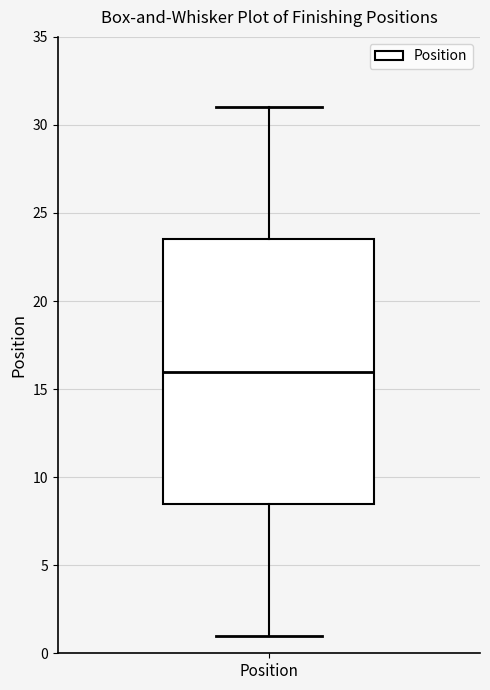

Where does the upper whisker of the box for Position end on the y-axis? The values are not printed on the chart, so give them approximately, as read against the axis.

31.0